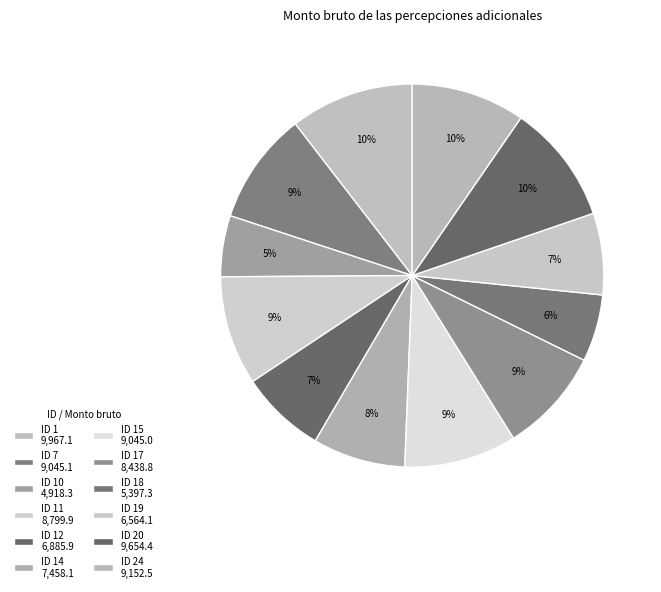

To the nearest percent, what is the difference between the largest and smallest slice percentages?

5%